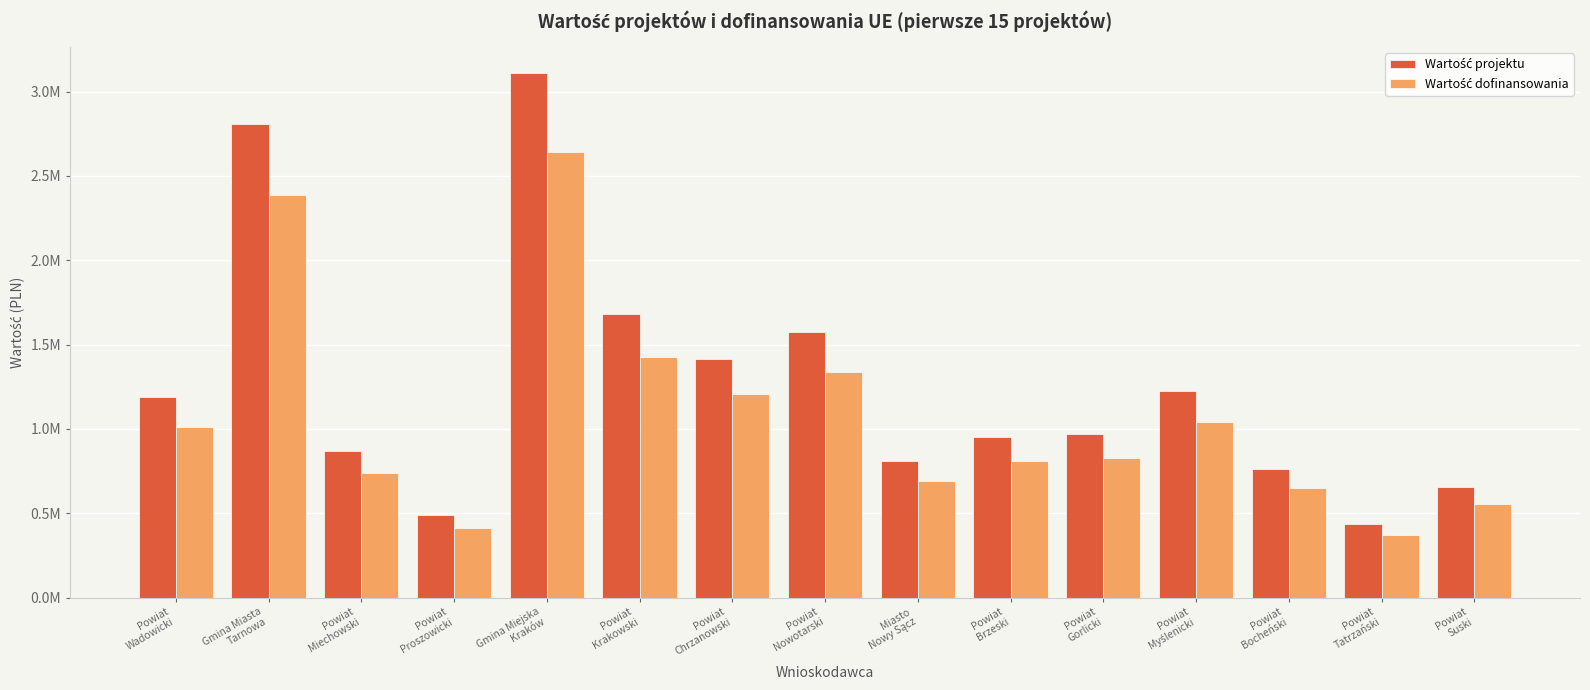

At which label is Wartość projektu closest to 1770650?

Powiat
Krakowski